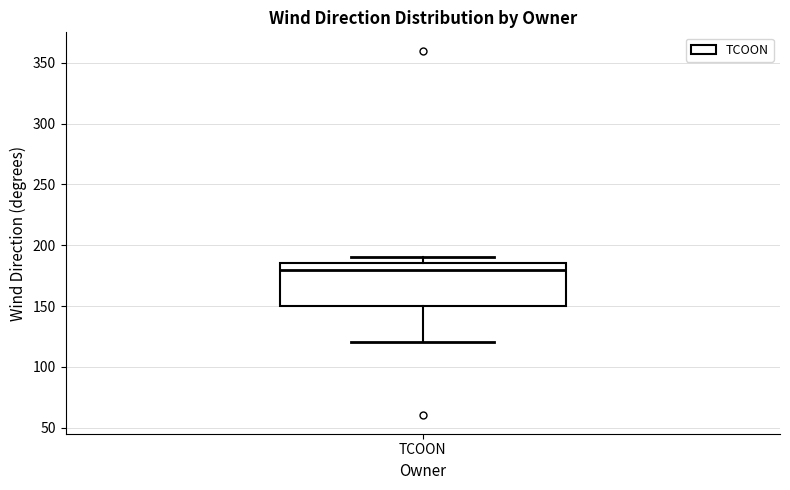

Where does the median line of the box for TCOON sit on the y-axis? The values are not printed on the chart, so give them approximately, as read against the axis.

180